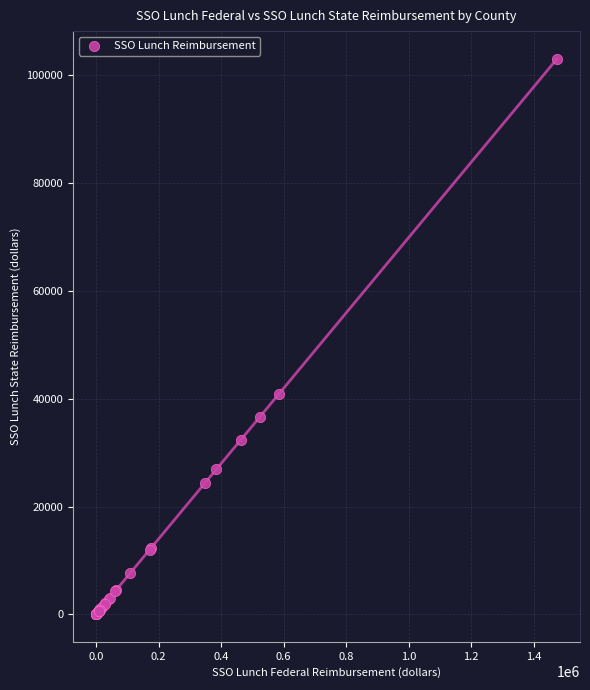

What Y value in the scatter plot is closest to 51521?

40863.6